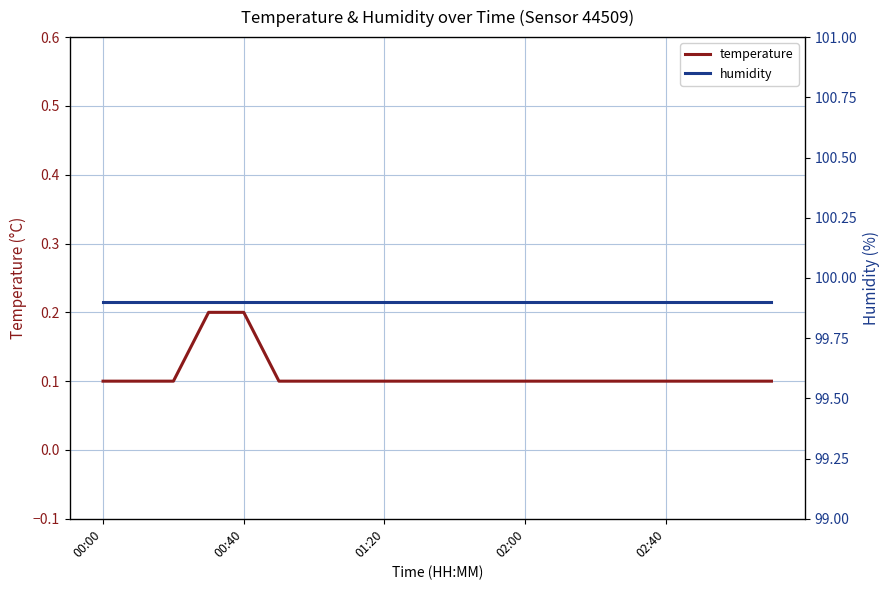

How many temperature values are between 0 and 1?

20